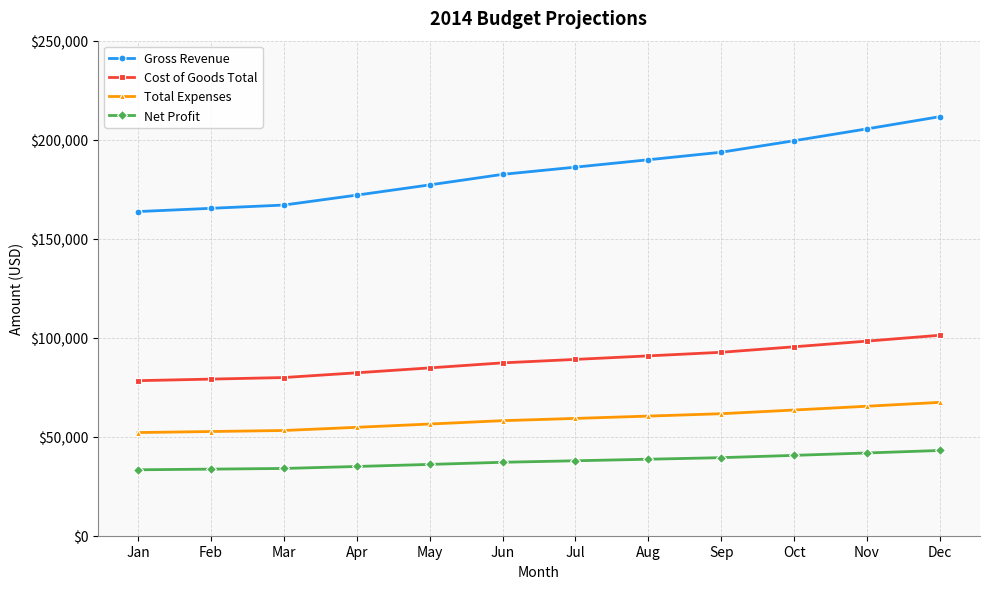

Which series changed the most between Jul and Dec?

Gross Revenue